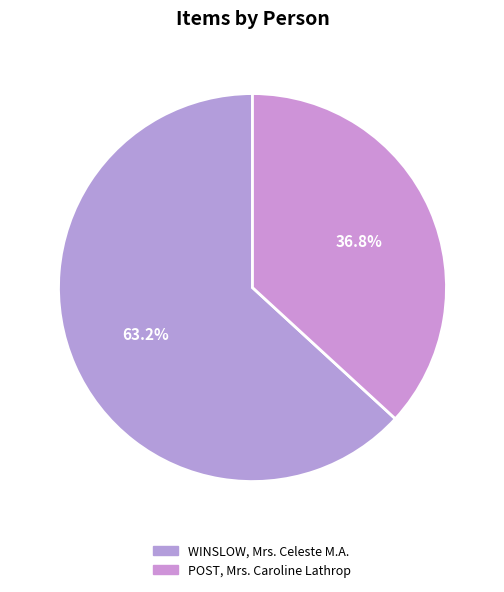

To the nearest percent, what is the difference between the largest and smallest slice percentages?

26%